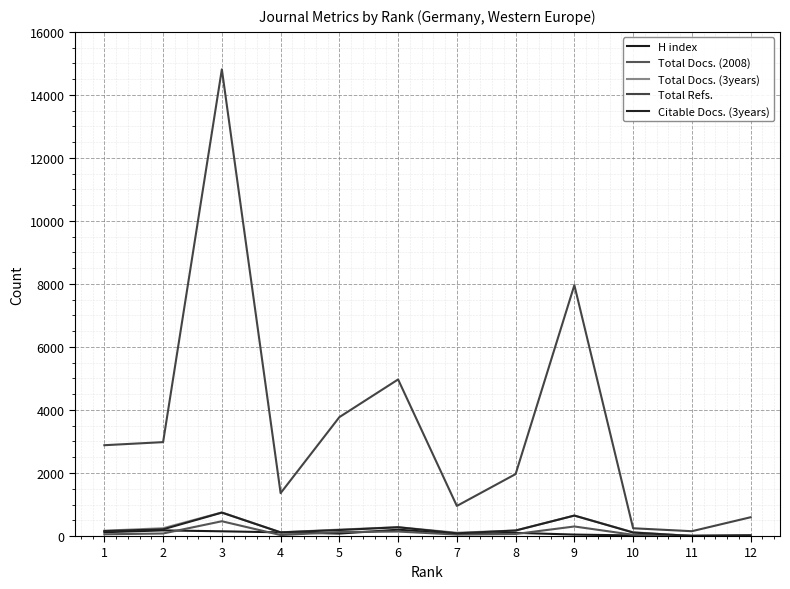

Which category has the highest value across all series?

3